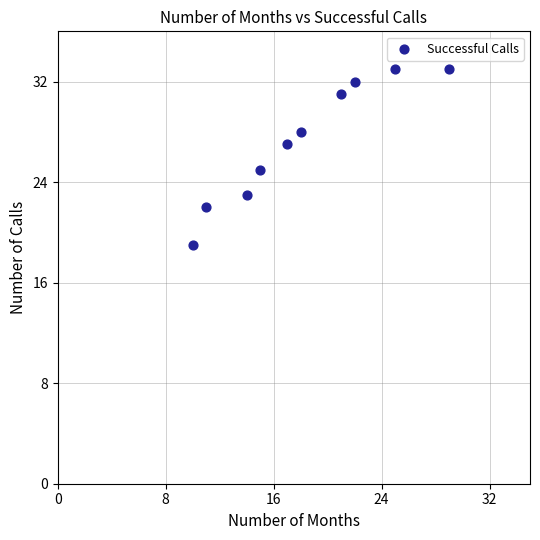

What is the average X value?

18